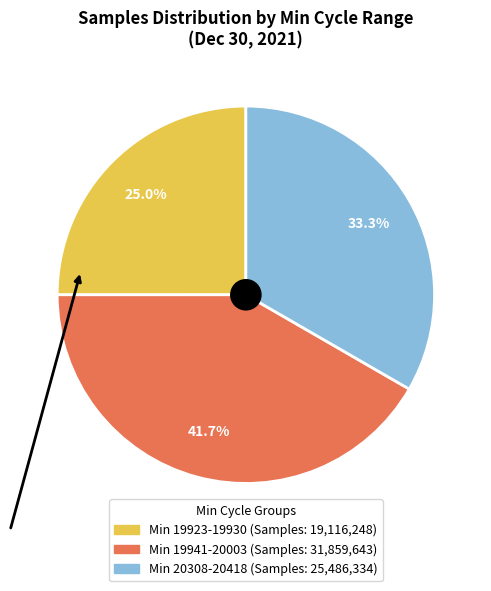

Does any single category account for the majority?

No